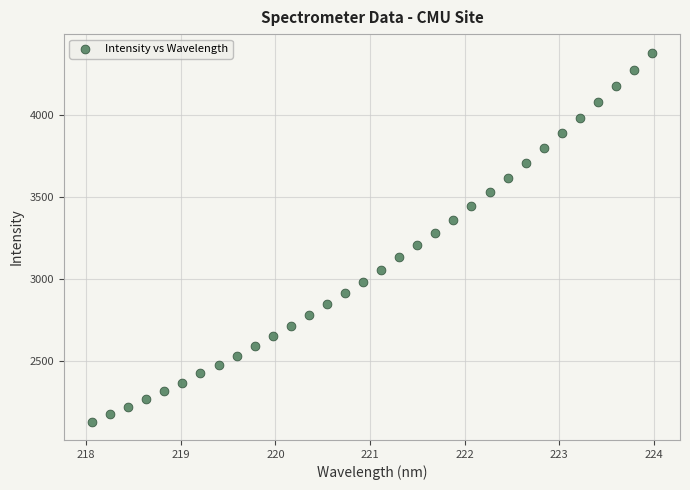

What is the range of Y values (max minus min)?

2248.2